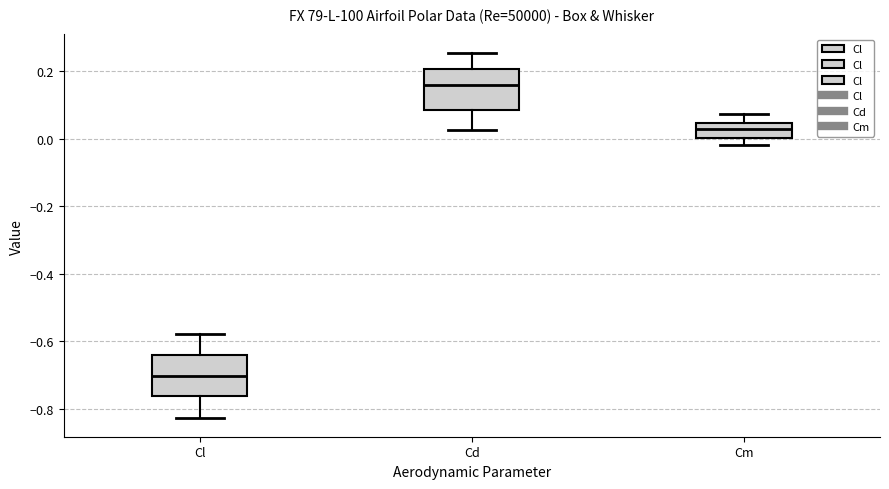

Which box has the lowest median line?

Cl